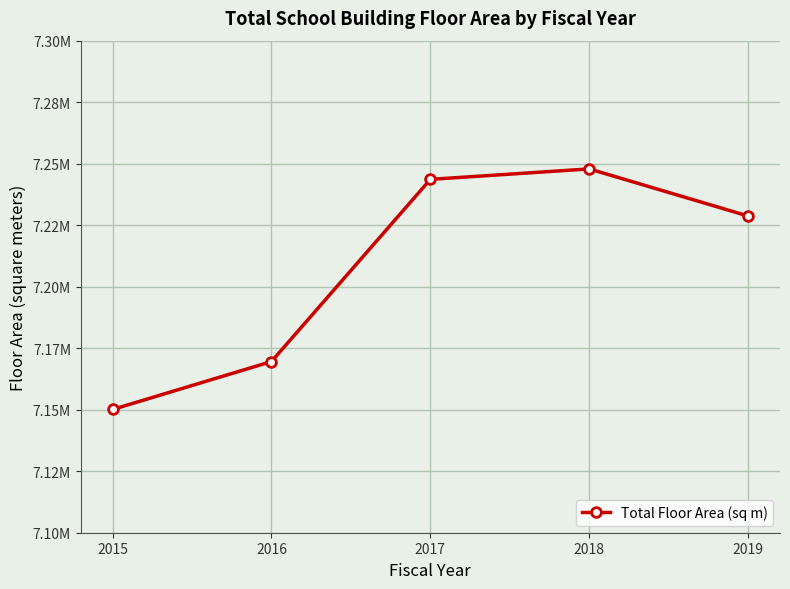

Does the chart have visible grid lines?

Yes